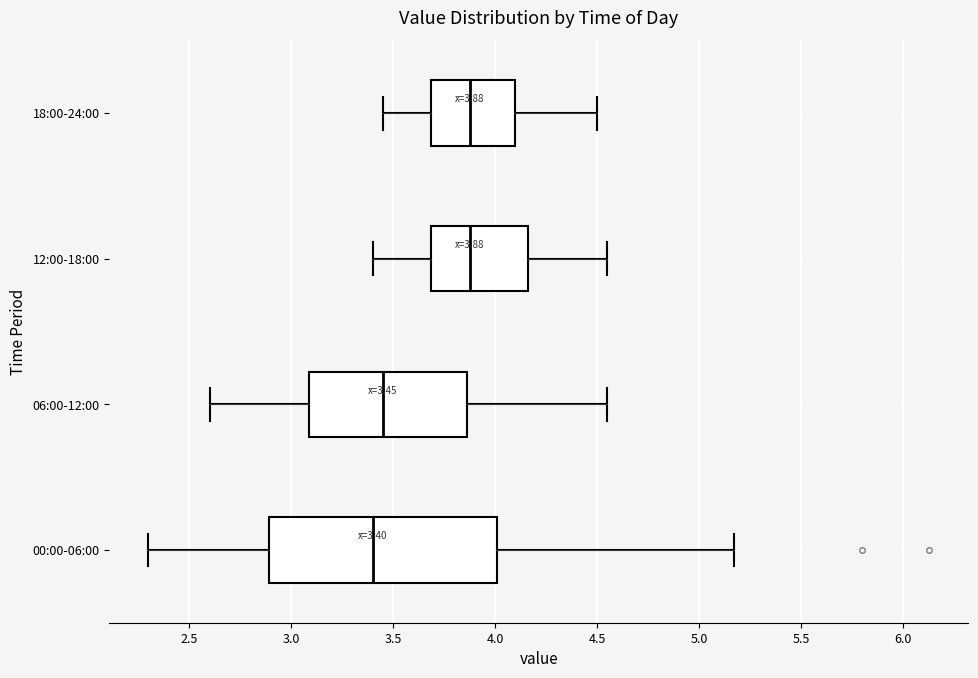

Comparing the boxes themselves (not the whiskers), which one is the widest?

00:00-06:00